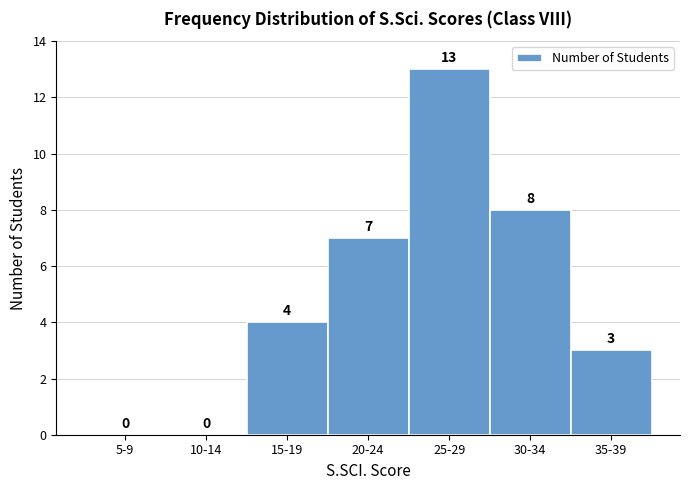

Reading left to right, transcribe all the data shown in this chart.

5-9=0	10-14=0	15-19=4	20-24=7	25-29=13	30-34=8	35-39=3